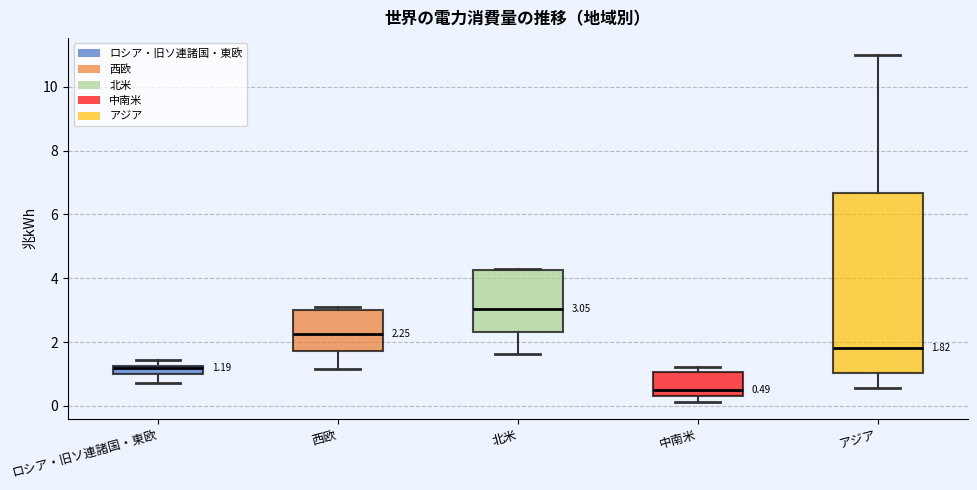

Comparing the boxes themselves (not the whiskers), which one is the tallest?

アジア